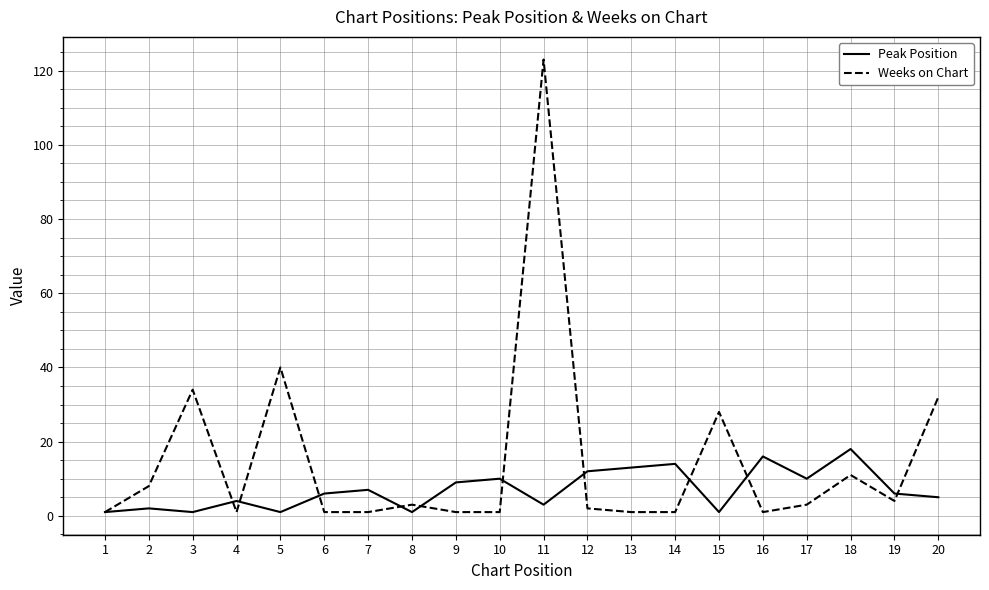

Between 5 and 12, which series saw the biggest shift?

Weeks on Chart